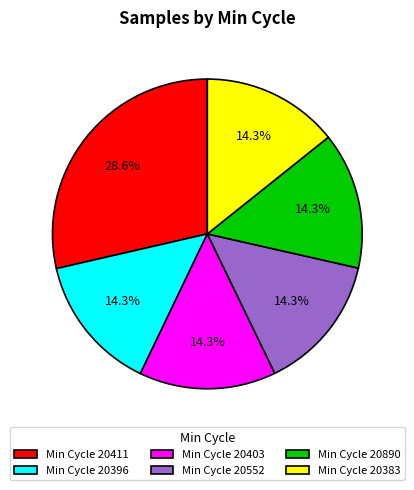

Which slice is the largest?

Min Cycle 20411